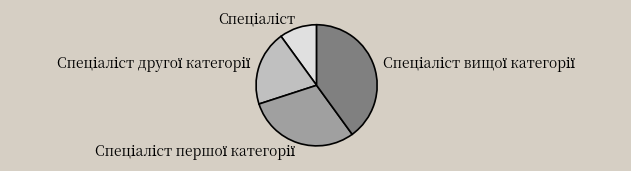

Does any single category account for the majority?

No